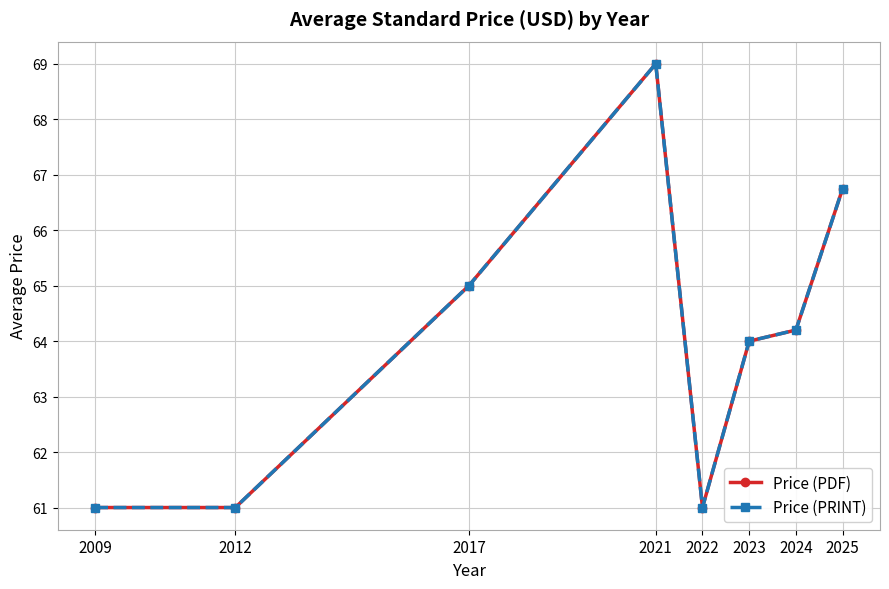

Does the chart have visible grid lines?

Yes